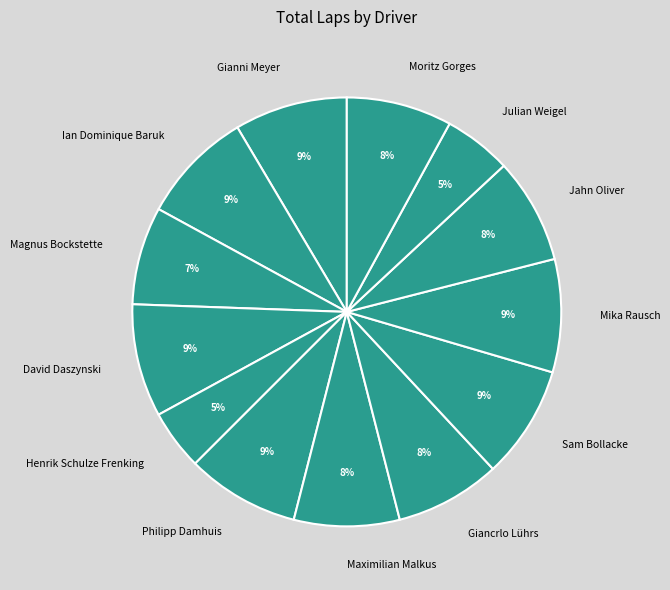

Between Maximilian Malkus and Sam Bollacke, which is larger?

Sam Bollacke